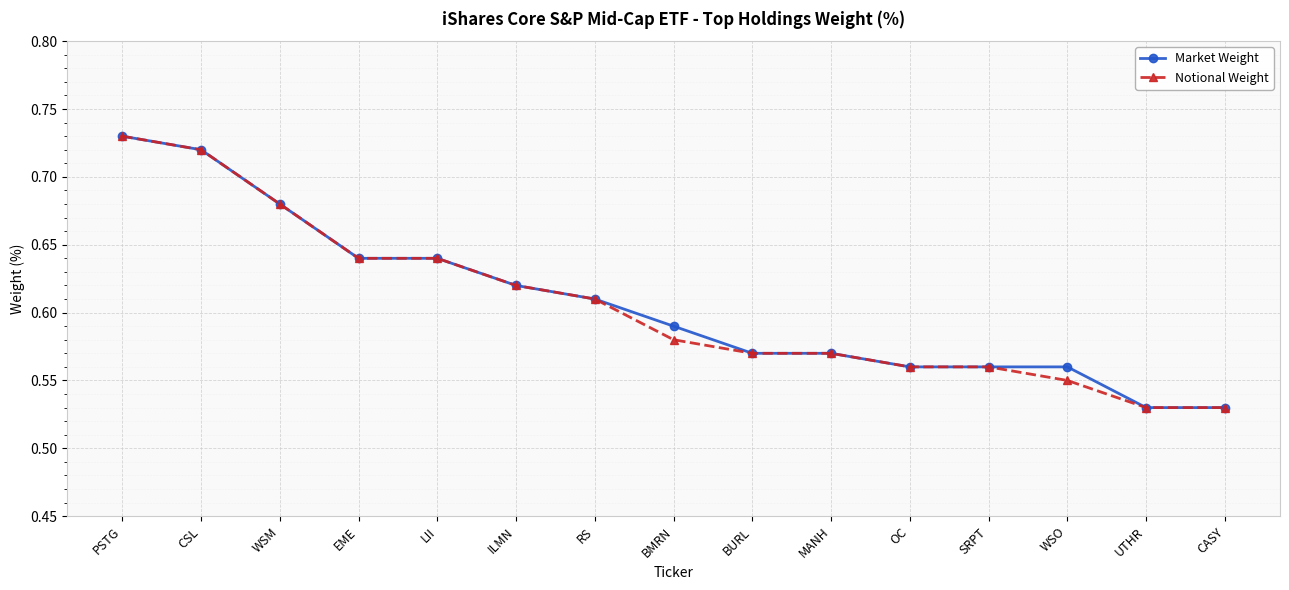

What are all the series names shown in the legend?

Market Weight, Notional Weight